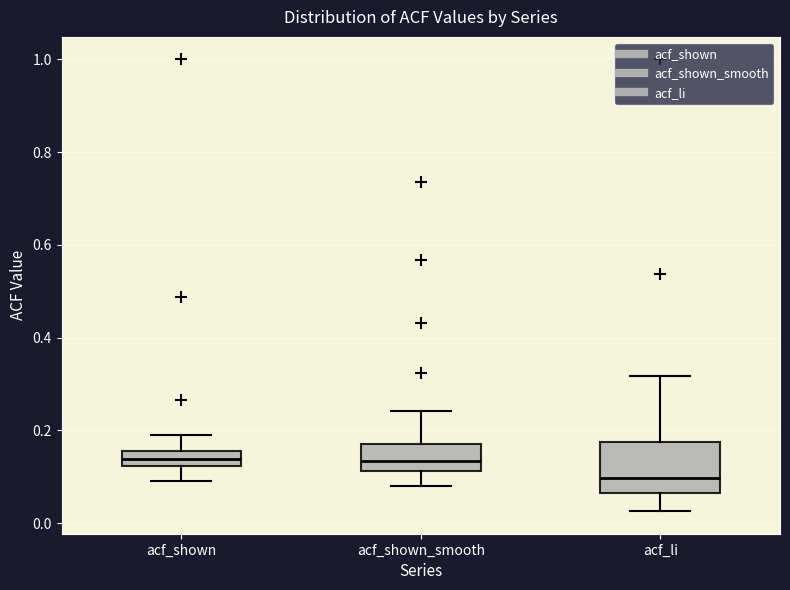

Which box is the tallest, from its lower edge to its upper edge?

acf_li